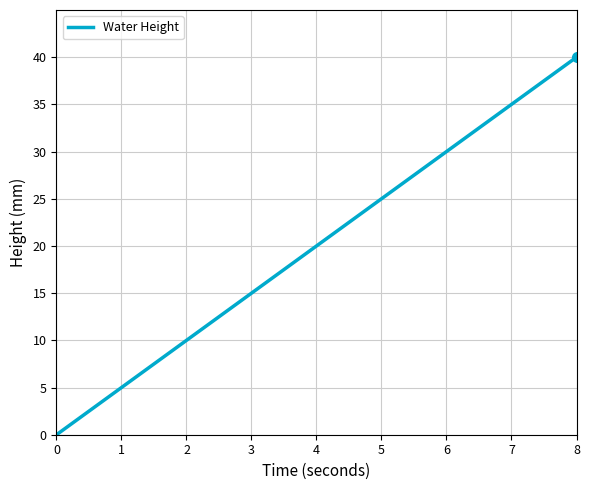

What is the change in value from 2 to 6?

+20